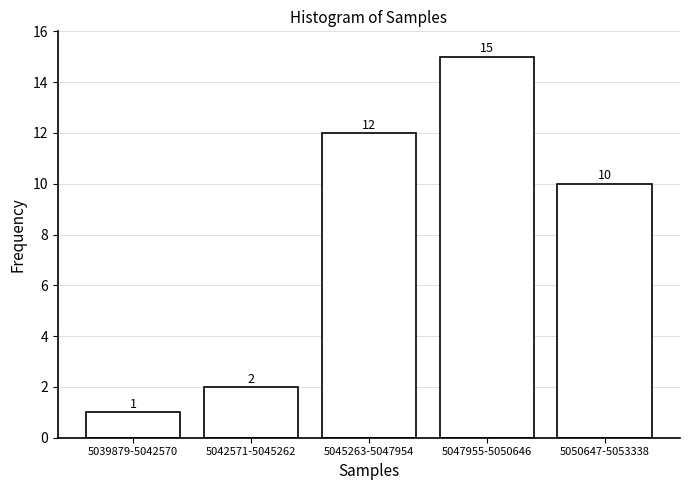

Reading right to left, transcribe all the data shown in this chart.

5050647-5053338=10	5047955-5050646=15	5045263-5047954=12	5042571-5045262=2	5039879-5042570=1